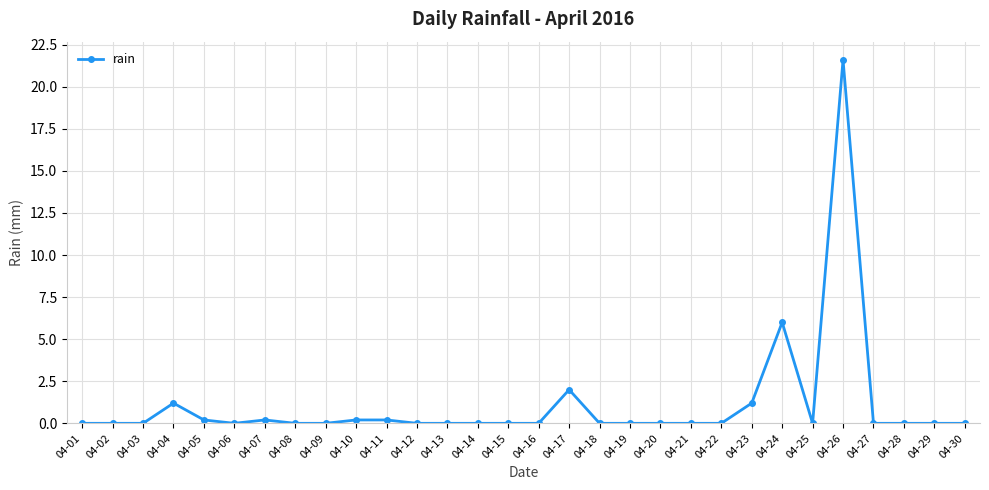

Is this an area chart (filled region under the line)?

No